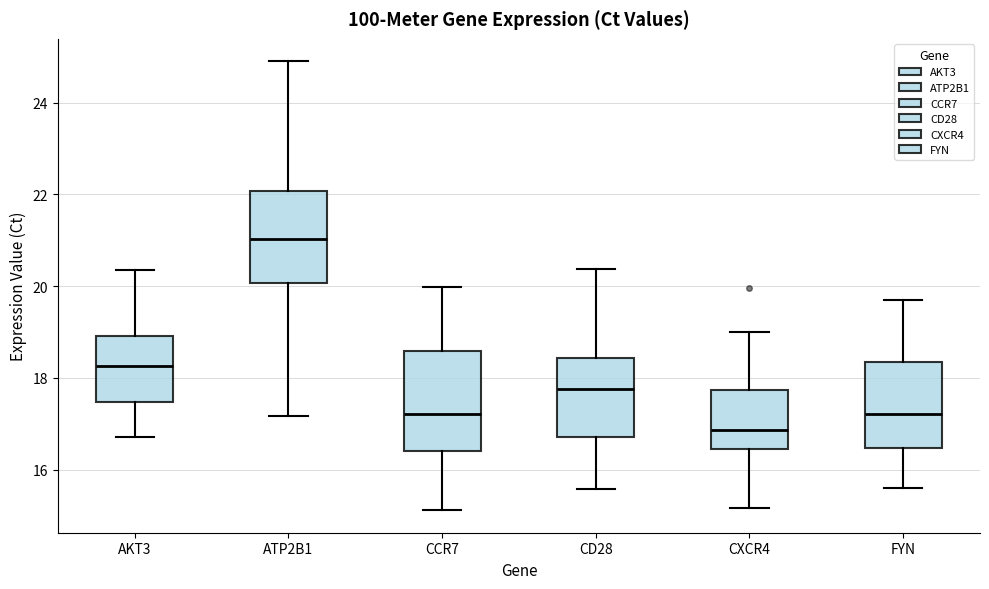

Reading left to right, transcribe this box plot: for each box, give where its median line is, the range the box spans, and where its two whiskers end, as read against the y-axis. The values are not printed on the chart, so give them approximately, as read against the axis.

AKT3: median 18.2, box 17.4 to 19.0, whiskers 16.8 to 20.4
ATP2B1: median 21.0, box 20.0 to 22.0, whiskers 17.2 to 25.0
CCR7: median 17.2, box 16.4 to 18.6, whiskers 15.2 to 20.0
CD28: median 17.8, box 16.8 to 18.4, whiskers 15.6 to 20.4
CXCR4: median 16.8, box 16.4 to 17.8, whiskers 15.2 to 19.0
FYN: median 17.2, box 16.4 to 18.4, whiskers 15.6 to 19.6